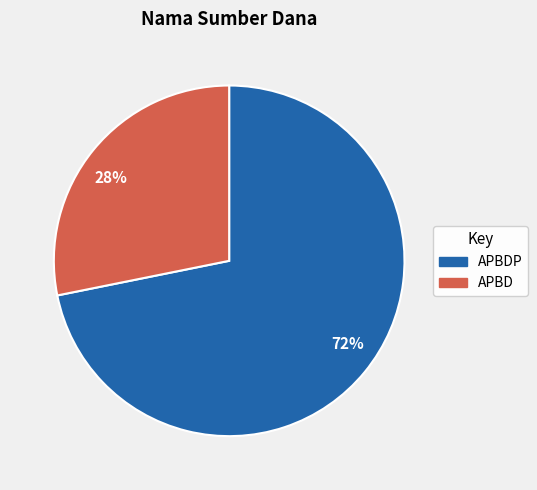

How many segments does this pie chart have?

2